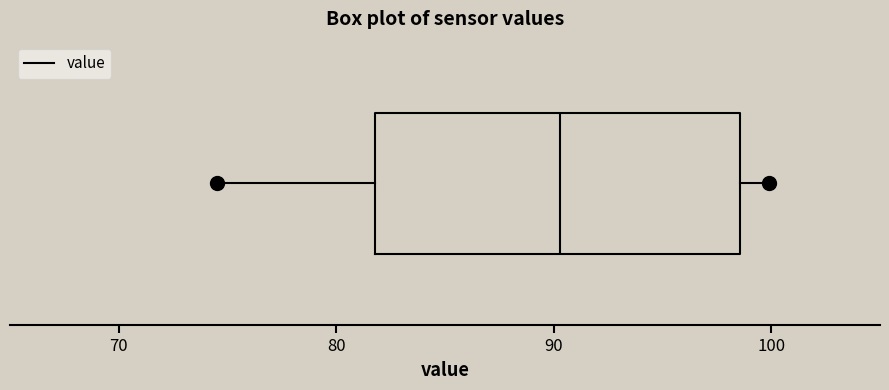

Transcribe this box plot: give where the median line is, the range the box spans, and where the two whiskers end, as read against the x-axis. The values are not printed on the chart, so give them approximately, as read against the axis.

median 90, box 82 to 99, whiskers 75 to 100